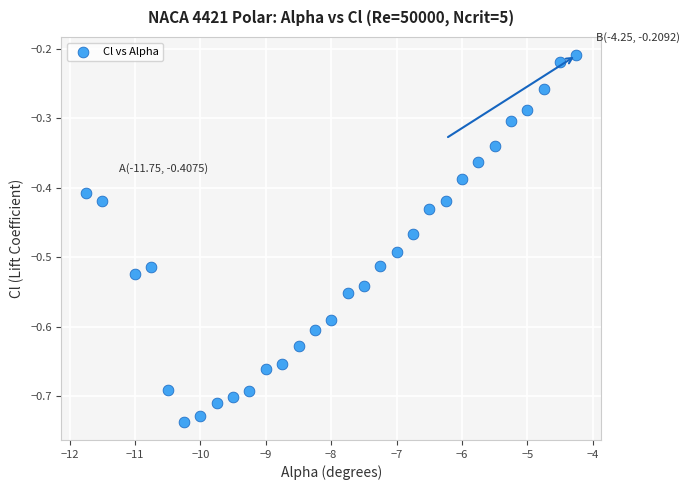

What is the range of Y values (max minus min)?

0.5